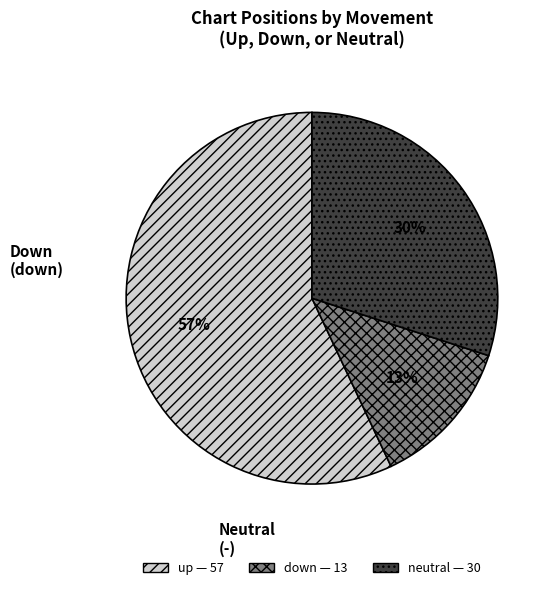

Is there any slice that represents more than half of the pie?

Yes